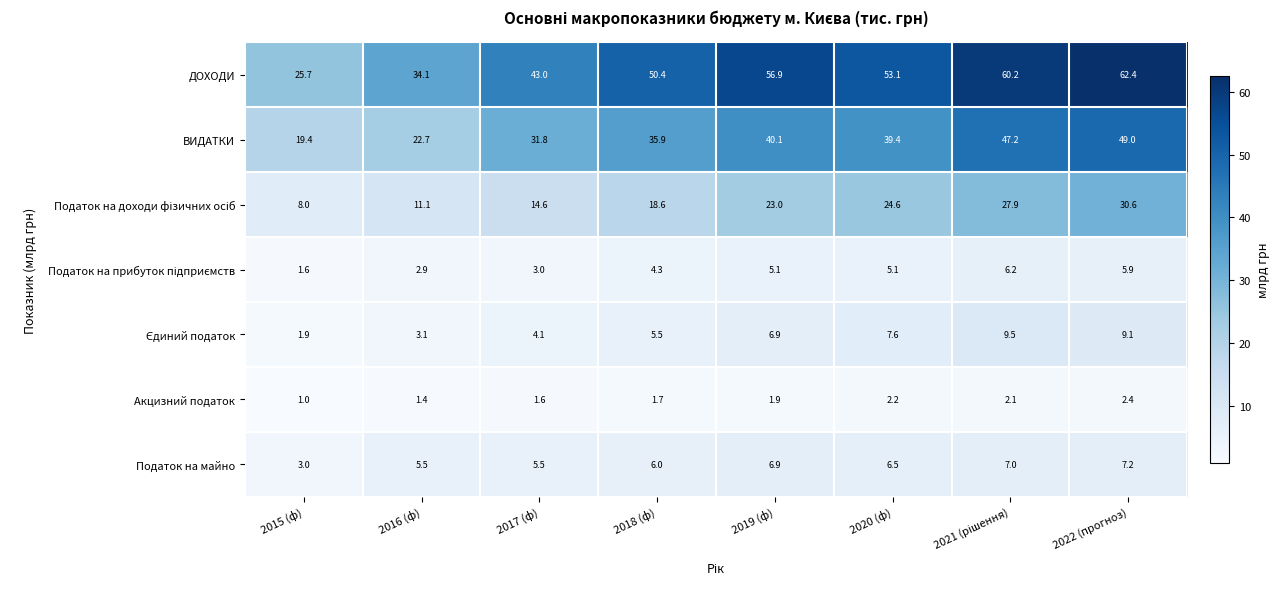

The ДОХОДИ series shows 24.8 at 2019 (ф). True or false?

False